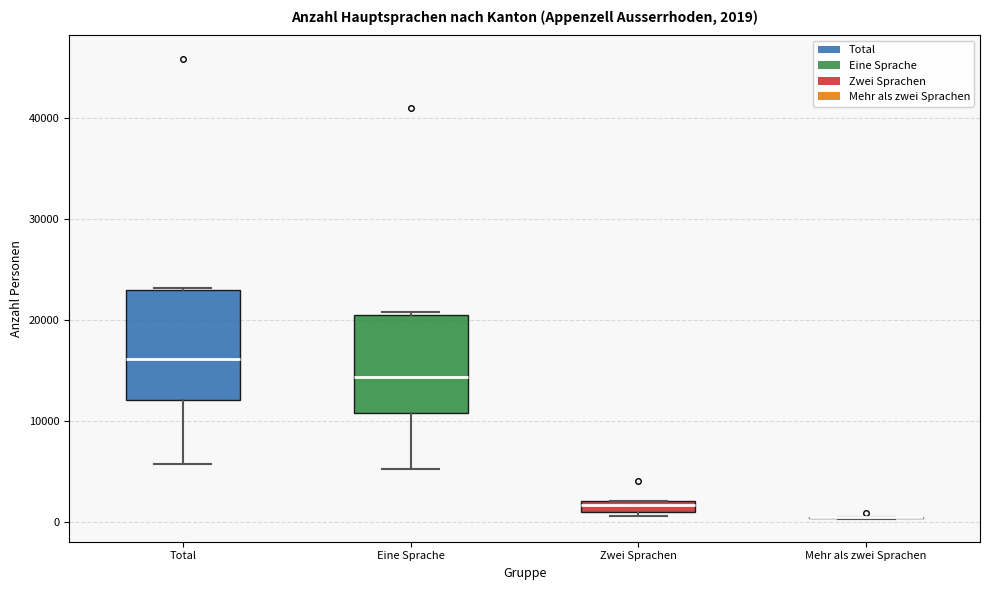

Comparing the boxes themselves (not the whiskers), which one is the tallest?

Total